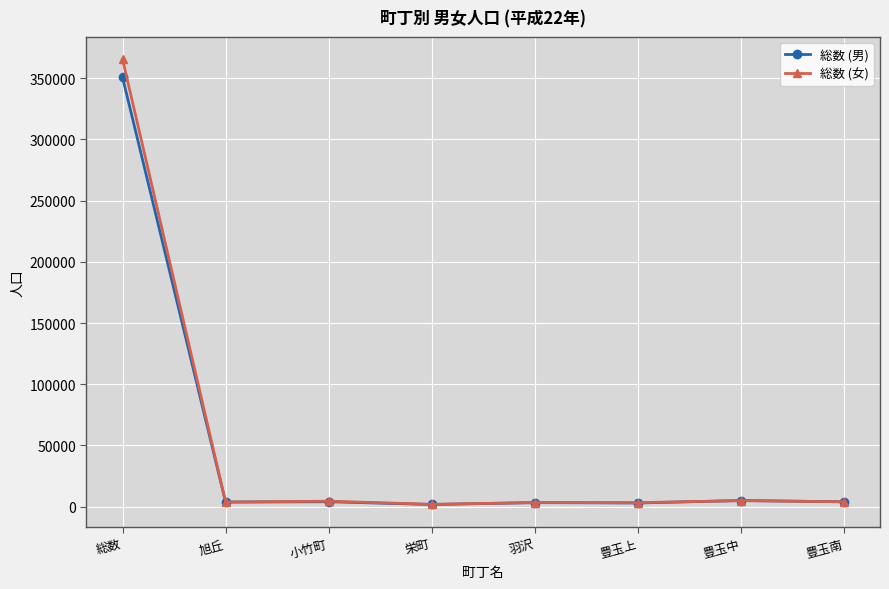

At how many categories does at least one series exceed 54290?

1